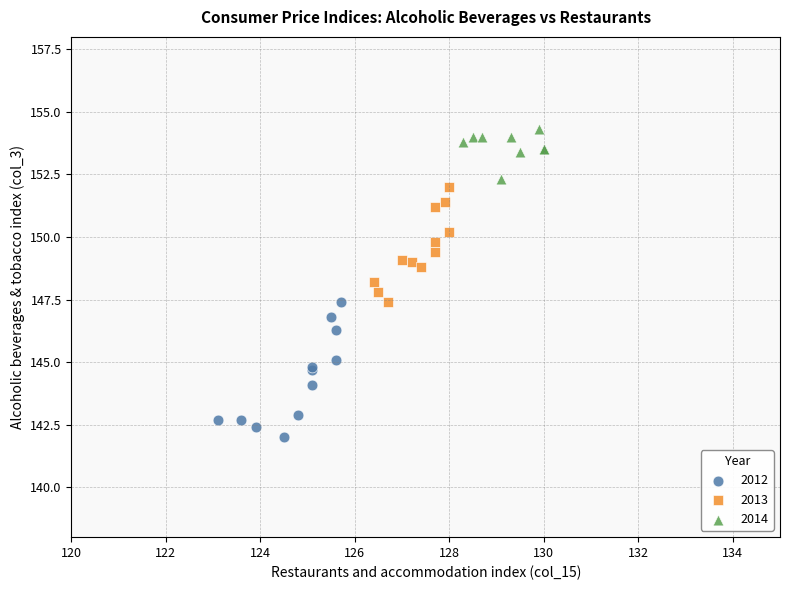

Which series contains the highest Y value?

2014